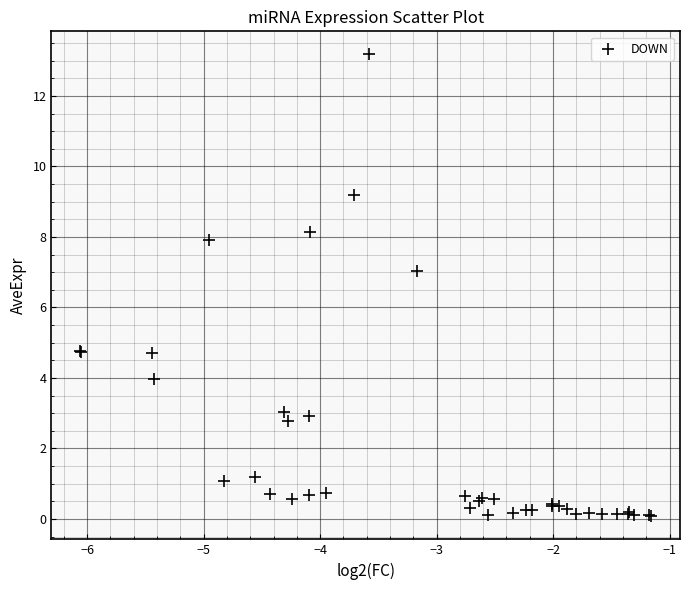

What Y value in the scatter plot is closest to 6?

7.0